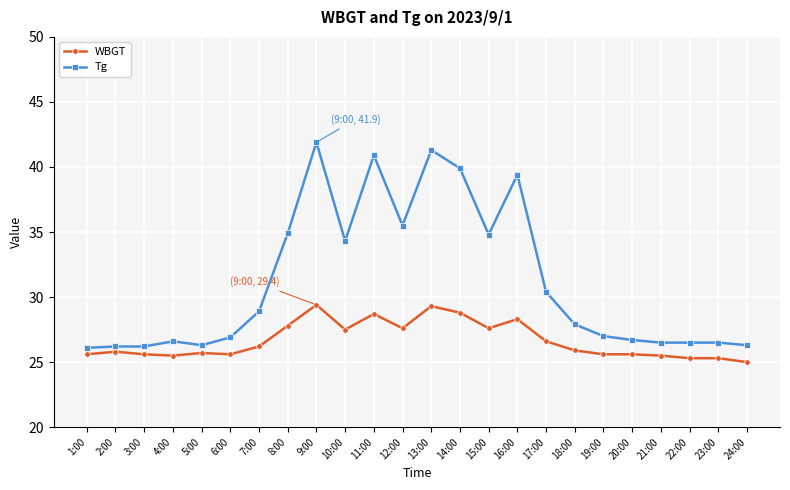

What is the highest value of the WBGT series?

29.4